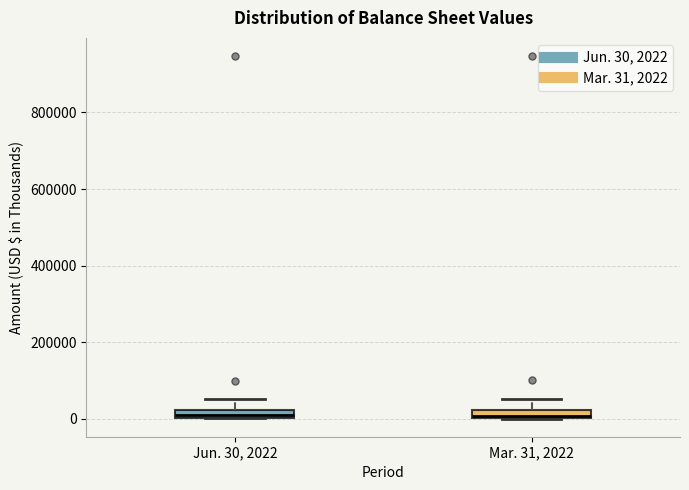

Where is the upper edge of the box for Mar. 31, 2022 on the y-axis? The values are not printed on the chart, so give them approximately, as read against the axis.

20000